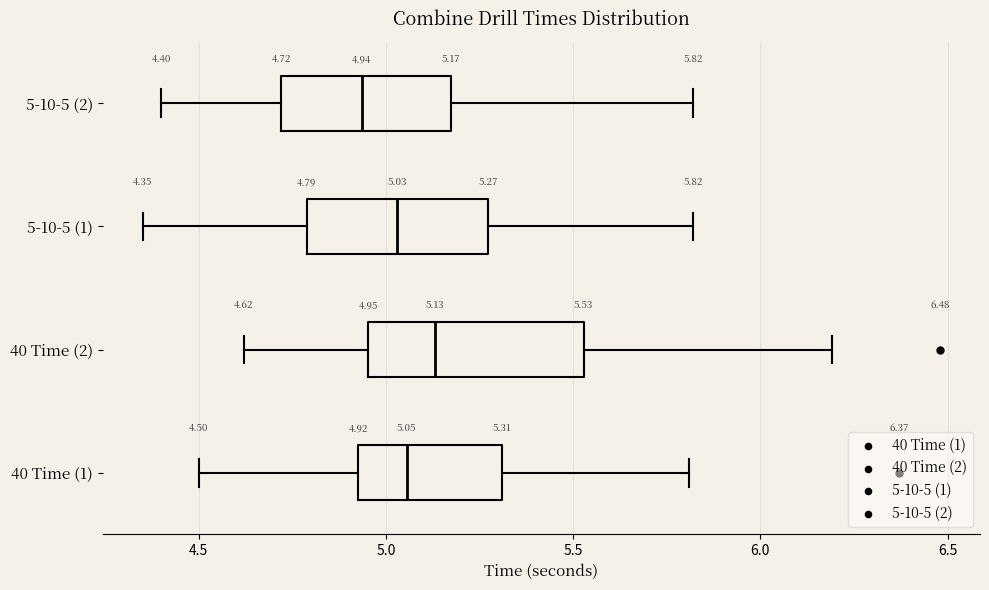

Comparing the boxes themselves (not the whiskers), which one is the widest?

40 Time (2)